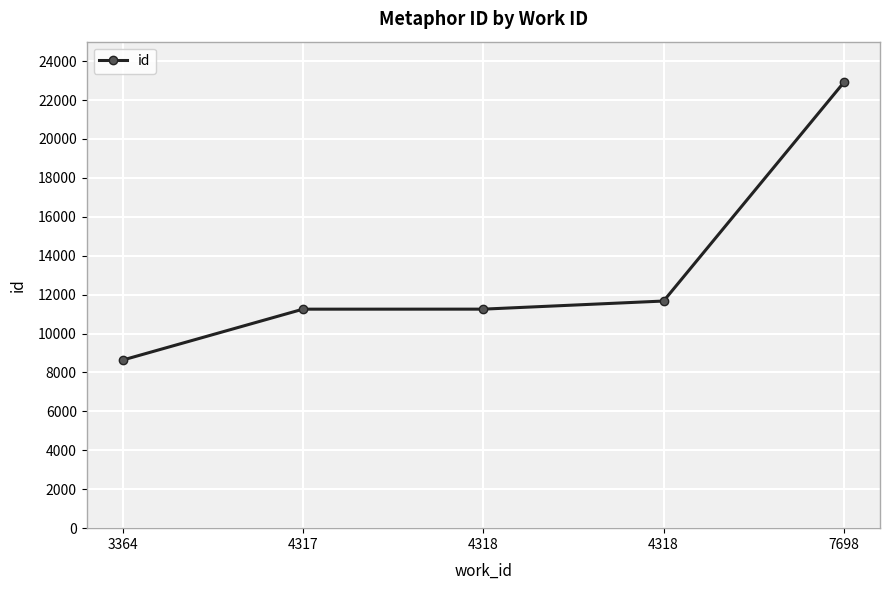

List the labels in order of value, smallest first.

3364, 4317, 4318, 4318, 7698